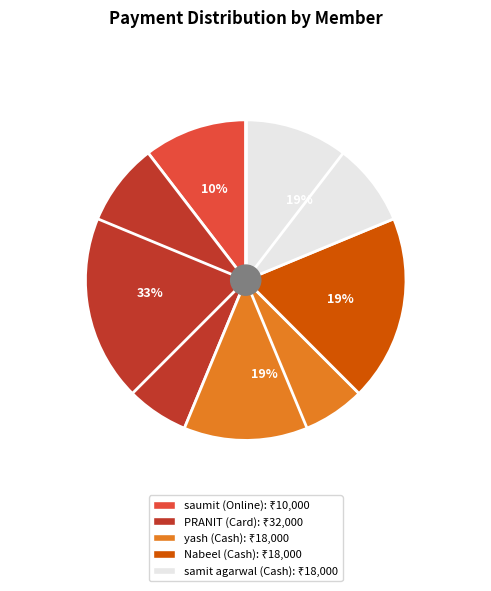

Is it true that samit agarwal (Cash) is 19% of the pie?

True